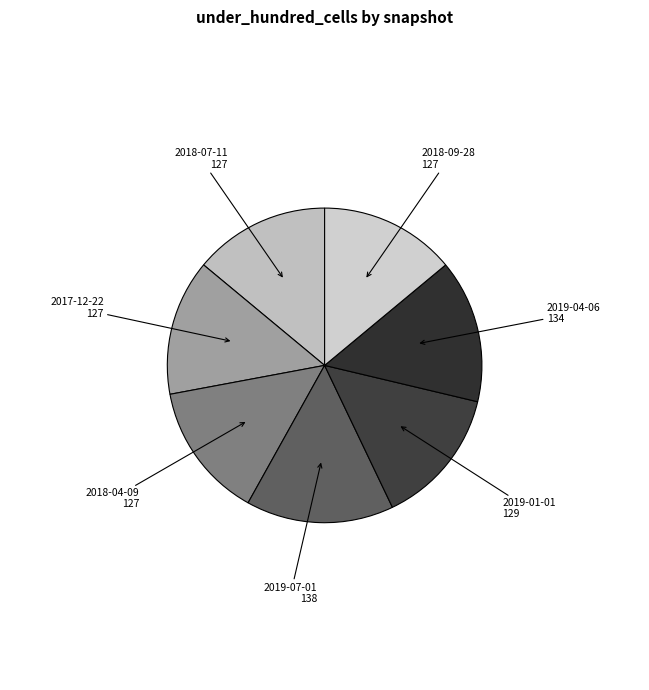

To the nearest percent, what is the difference between the largest and smallest slice percentages?

1%